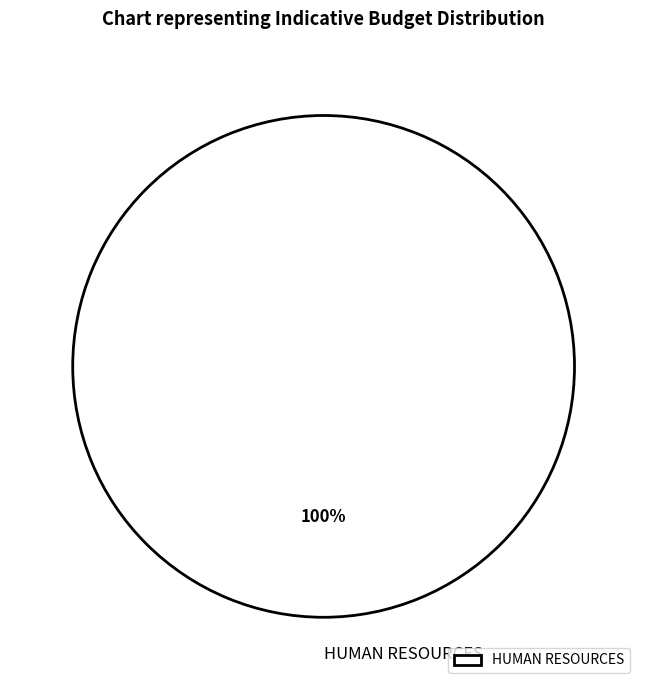

Rank the categories by value from lowest to highest.

HUMAN RESOURCES